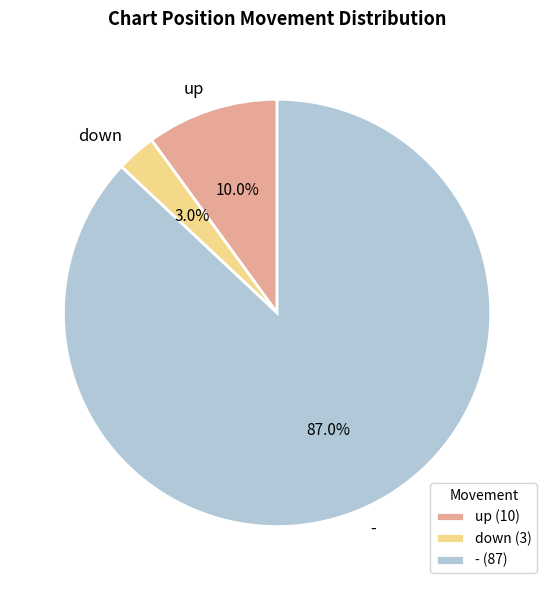

To the nearest percent, what is the combined percentage of down and up?

13%